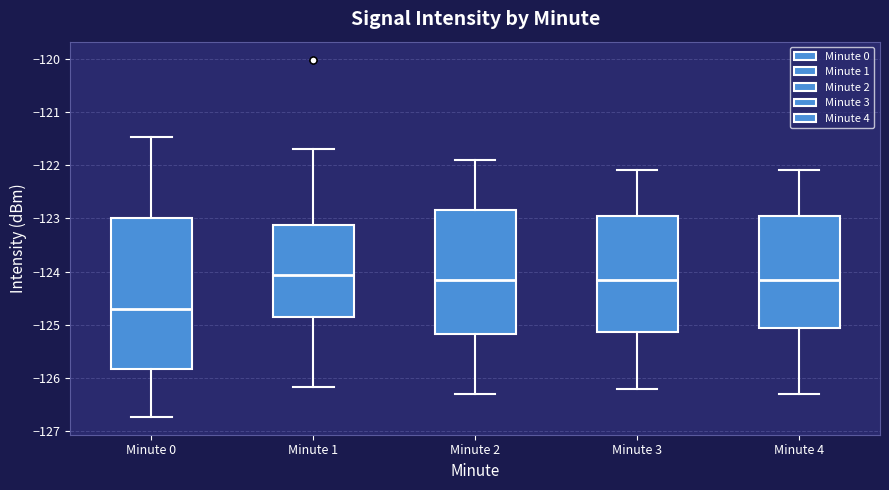

Reading left to right, transcribe this box plot: for each box, give where its median line is, the range the box spans, and where its two whiskers end, as read against the y-axis. The values are not printed on the chart, so give them approximately, as read against the axis.

Minute 0: median -124.7, box -125.8 to -123.0, whiskers -126.7 to -121.5
Minute 1: median -124.1, box -124.9 to -123.1, whiskers -126.2 to -121.7
Minute 2: median -124.1, box -125.2 to -122.8, whiskers -126.3 to -121.9
Minute 3: median -124.1, box -125.1 to -122.9, whiskers -126.2 to -122.1
Minute 4: median -124.1, box -125.0 to -122.9, whiskers -126.3 to -122.1